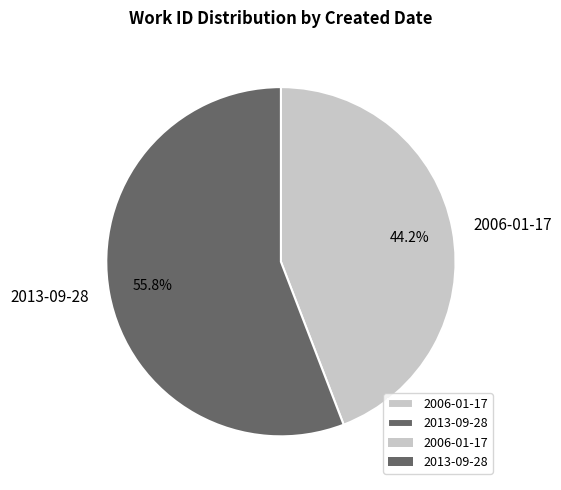

Combined, what portion of the pie is 2006-01-17 and 2013-09-28?

100.0%